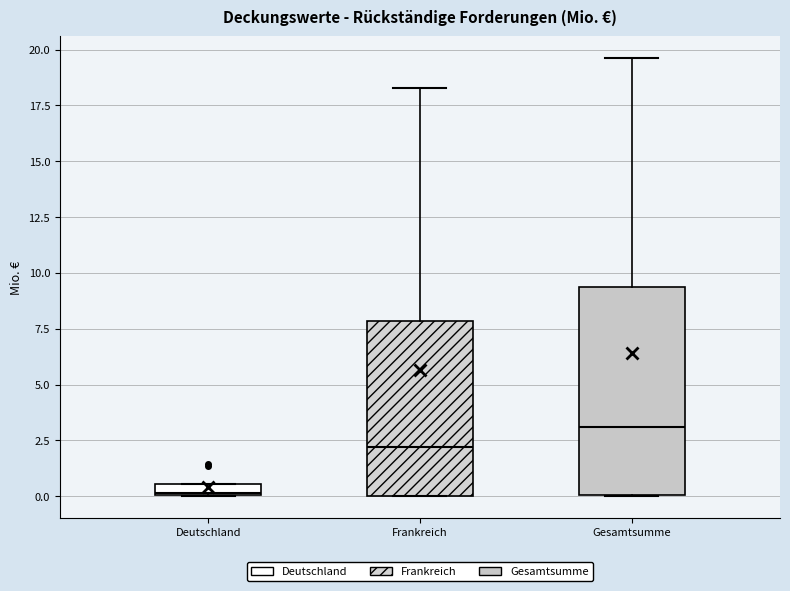

Which box is the tallest, from its lower edge to its upper edge?

Gesamtsumme